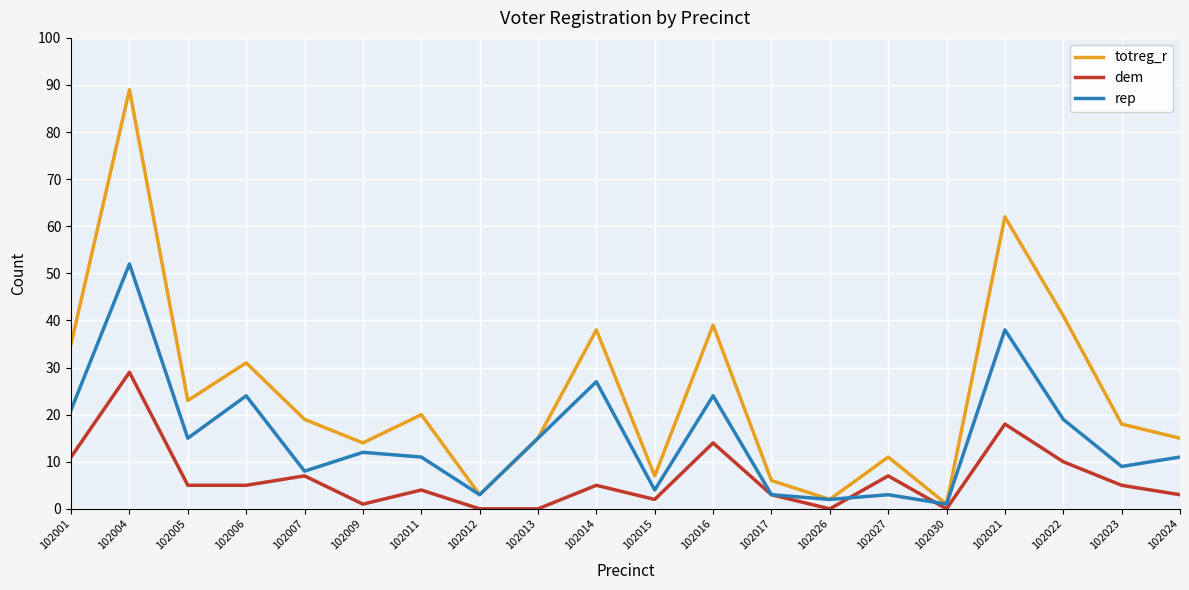

What are all the series names shown in the legend?

totreg_r, dem, rep